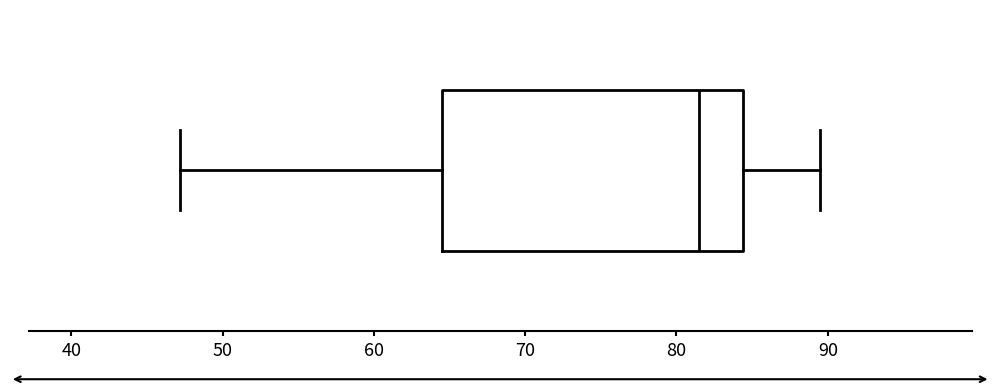

Read this box plot against the x-axis: the position of the median line, the range covered by the box, and the ends of both whiskers. The values are not printed on the chart, so give them approximately, as read against the axis.

median 82, box 65 to 84, whiskers 47 to 90